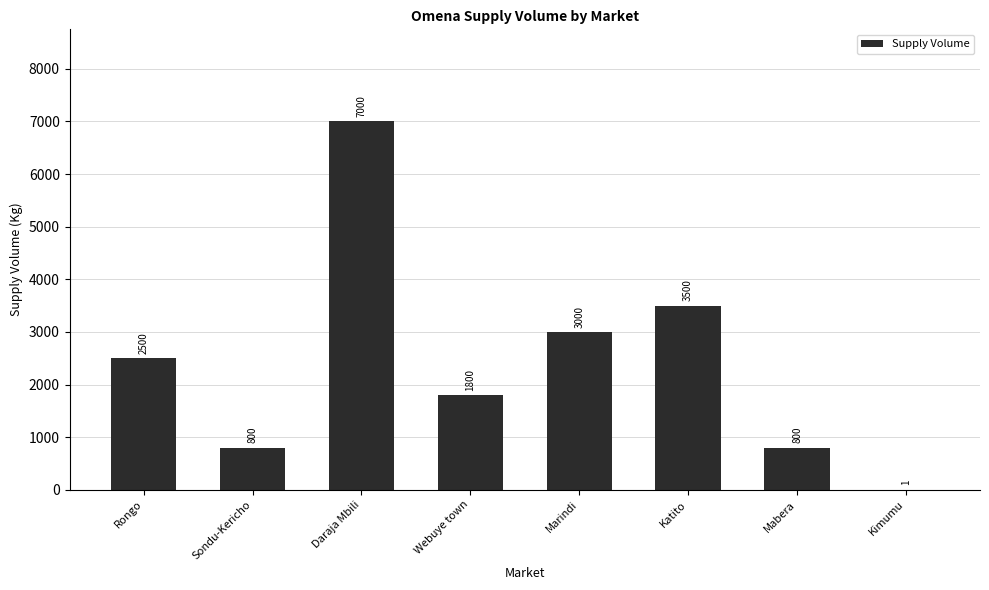

What is the maximum value shown in the chart?

7000